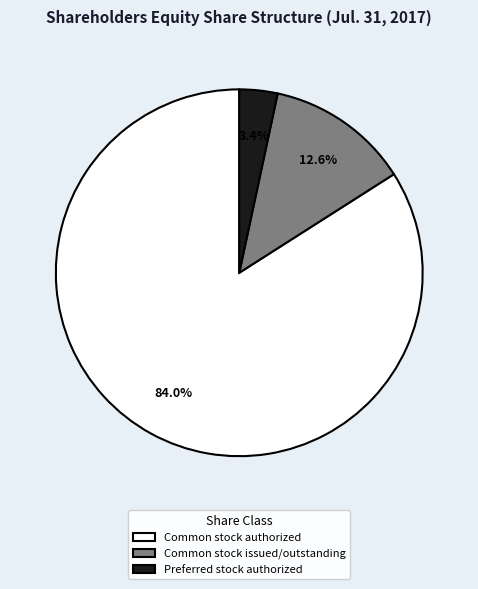

What is the smallest slice in the pie chart?

Preferred stock authorized